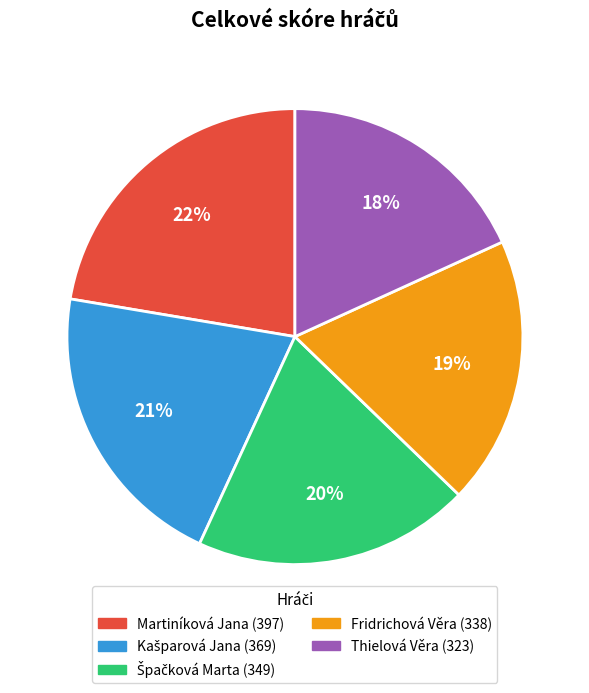

Which slice is the smallest?

Thielová Věra